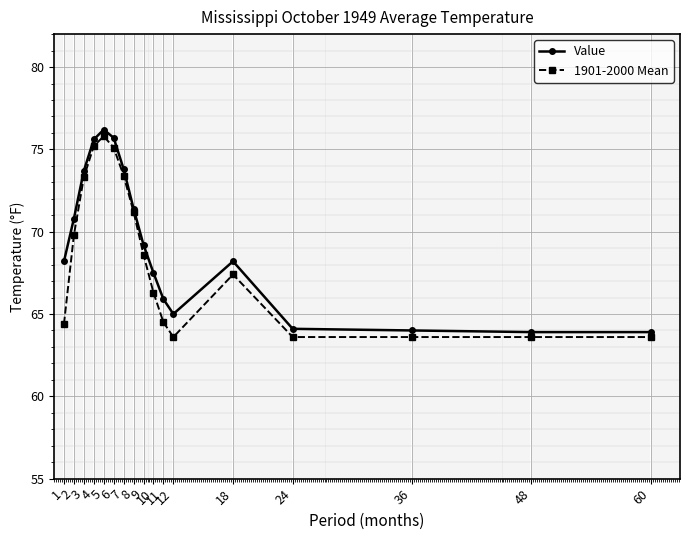

What is the spread (max minus min) of values at 11?

1.4